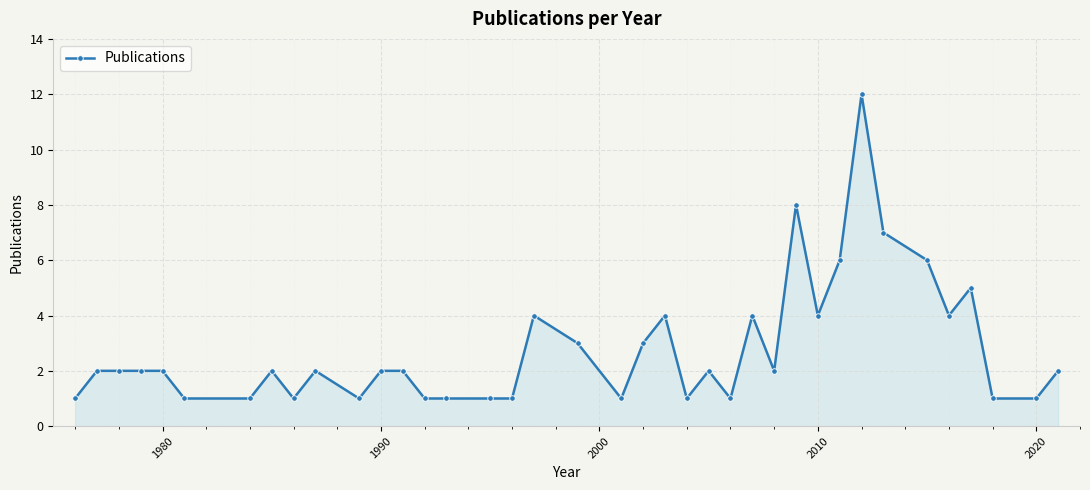

What is the difference between the second highest and minimum values?

7